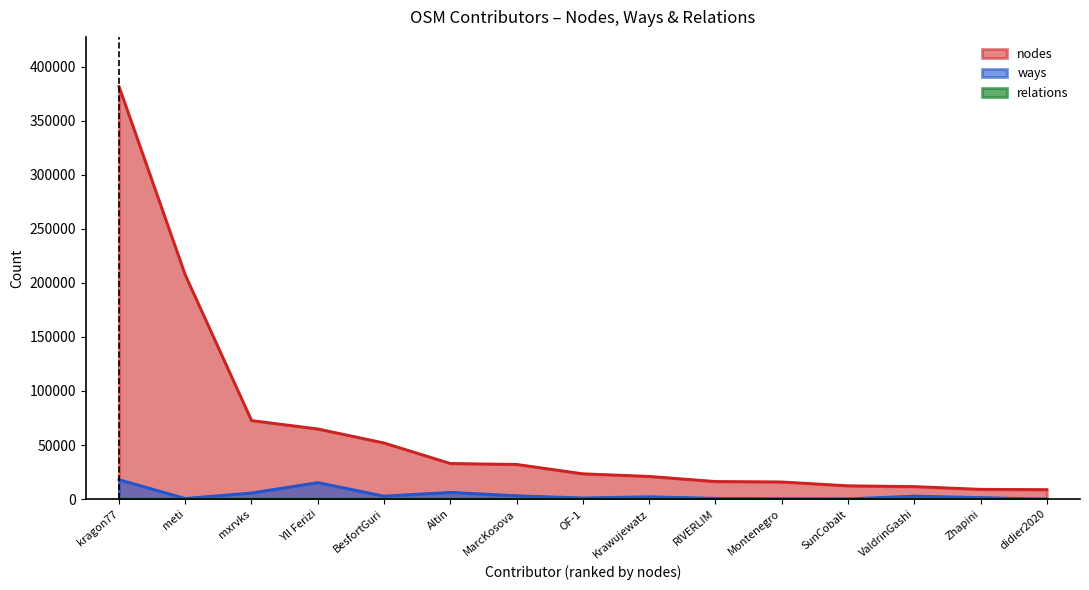

True or false: nodes and relations cross at least once.

False